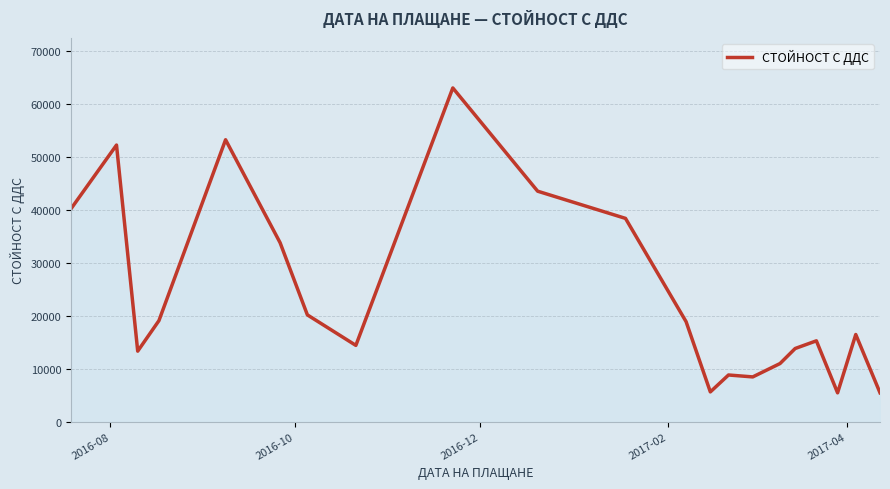

How many lines are shown in the chart?

1